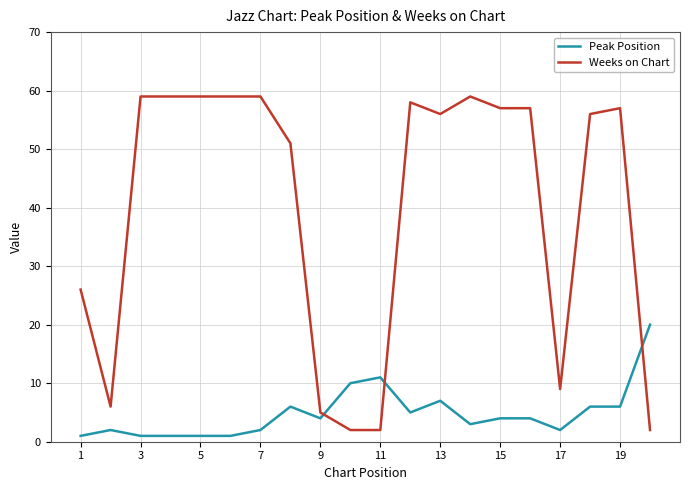

What is the maximum value shown in the chart?

59